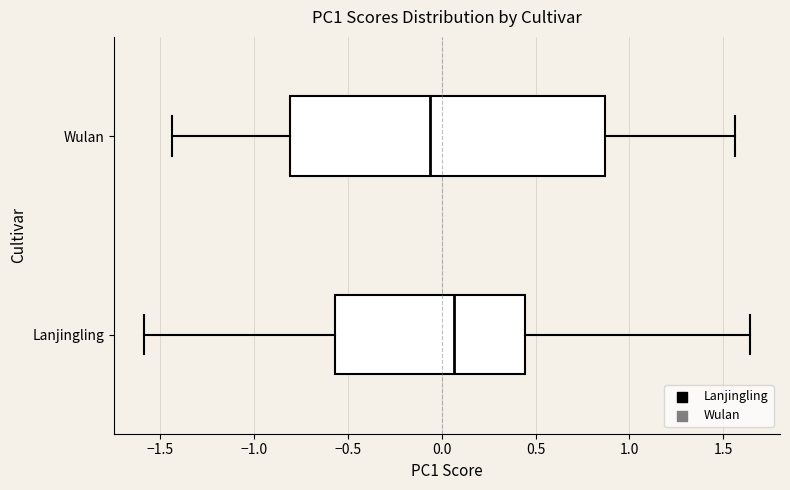

Reading bottom to top, transcribe this box plot: for each box, give where its median line is, the range the box spans, and where its two whiskers end, as read against the x-axis. The values are not printed on the chart, so give them approximately, as read against the axis.

Lanjingling: median 0.05, box -0.55 to 0.45, whiskers -1.60 to 1.65
Wulan: median -0.05, box -0.80 to 0.85, whiskers -1.45 to 1.55